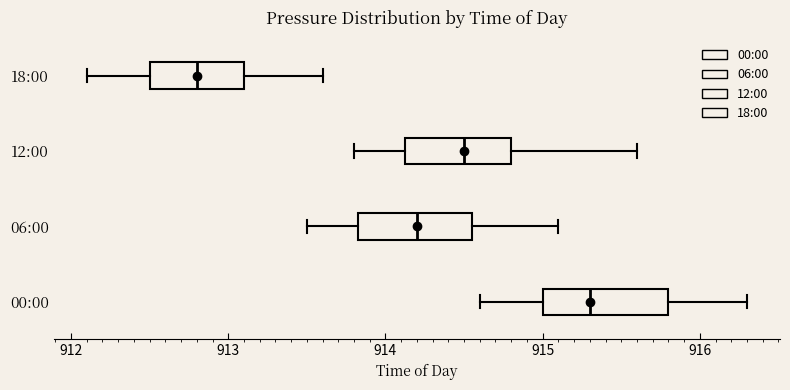

Which box's median line is the furthest to the right?

00:00